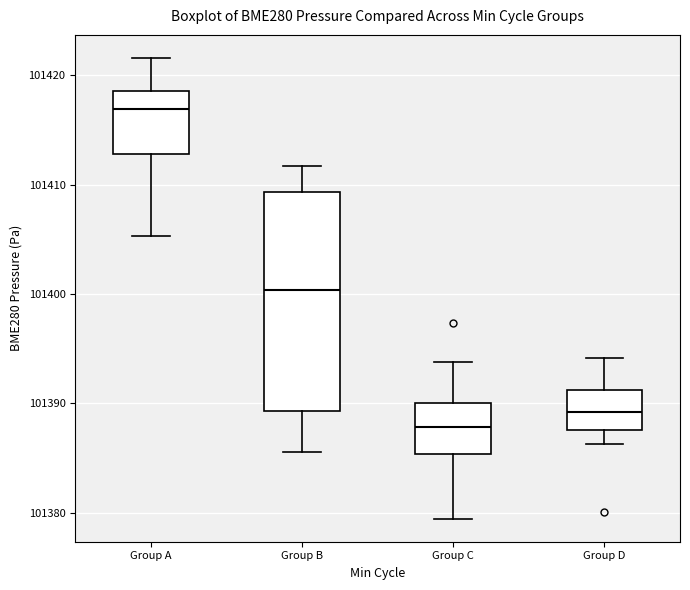

Where does the upper whisker of the box for Group A end on the y-axis? The values are not printed on the chart, so give them approximately, as read against the axis.

101422